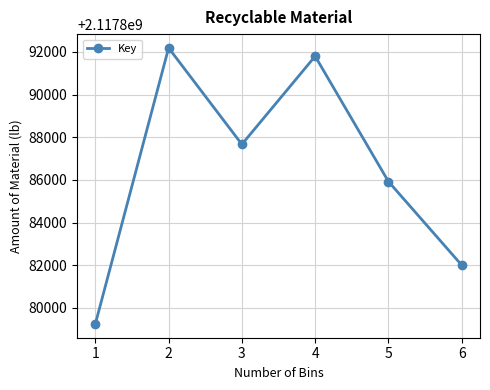

Which category has the lowest value across all series?

1